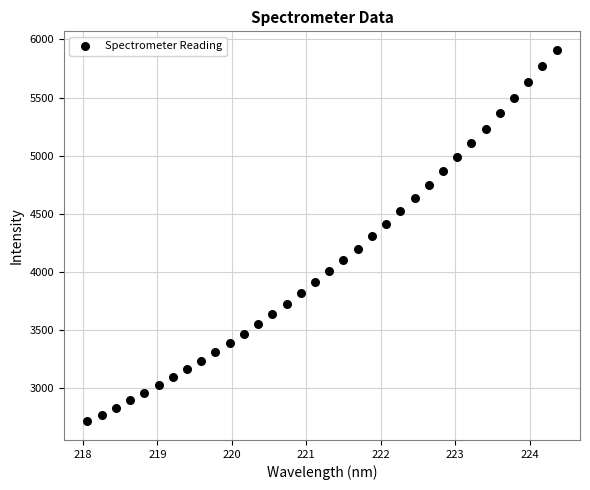

What is the range of Y values (max minus min)?

3194.3